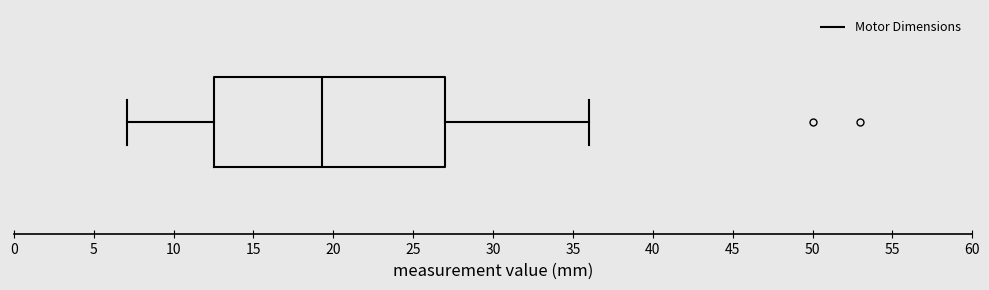

Where is the left edge of the box on the x-axis? The values are not printed on the chart, so give them approximately, as read against the axis.

12.5